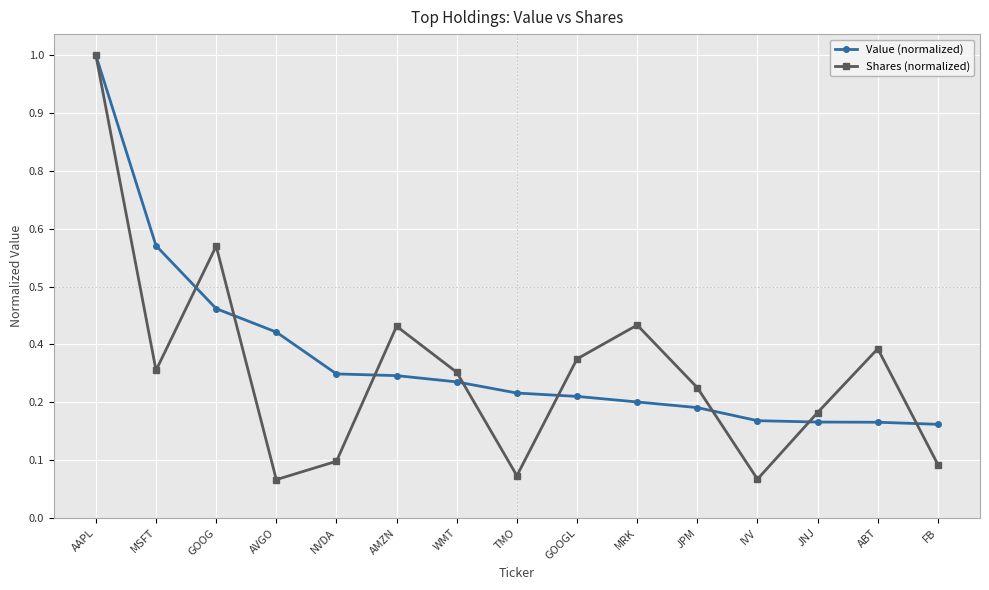

What are all the series names shown in the legend?

Value (normalized), Shares (normalized)